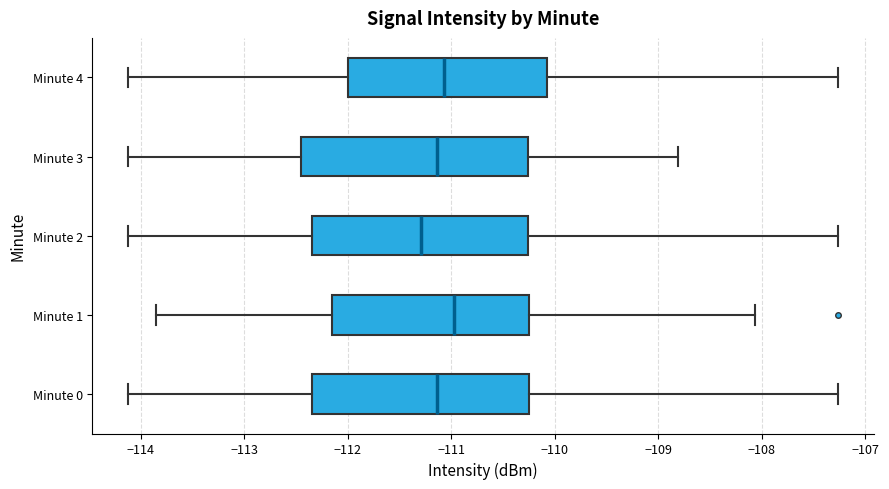

Reading bottom to top, transcribe this box plot: for each box, give where its median line is, the range the box spans, and where its two whiskers end, as read against the x-axis. The values are not printed on the chart, so give them approximately, as read against the axis.

Minute 0: median -111.1, box -112.3 to -110.3, whiskers -114.1 to -107.3
Minute 1: median -111.0, box -112.2 to -110.2, whiskers -113.8 to -108.1
Minute 2: median -111.3, box -112.3 to -110.3, whiskers -114.1 to -107.3
Minute 3: median -111.1, box -112.5 to -110.3, whiskers -114.1 to -108.8
Minute 4: median -111.1, box -112.0 to -110.1, whiskers -114.1 to -107.3